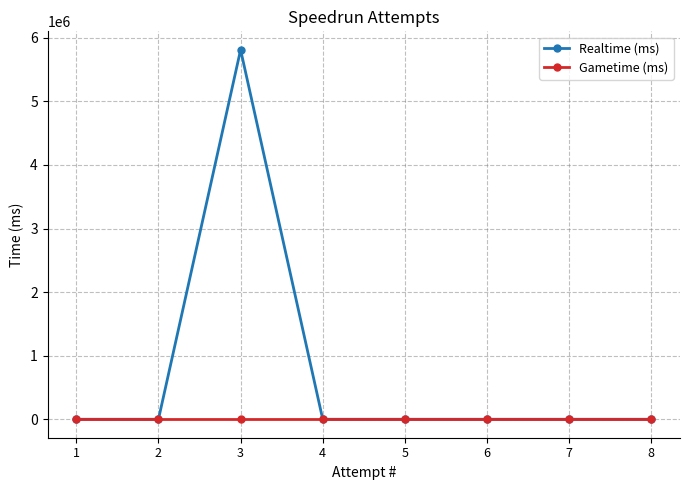

How many values in Realtime (ms) are above zero?

1